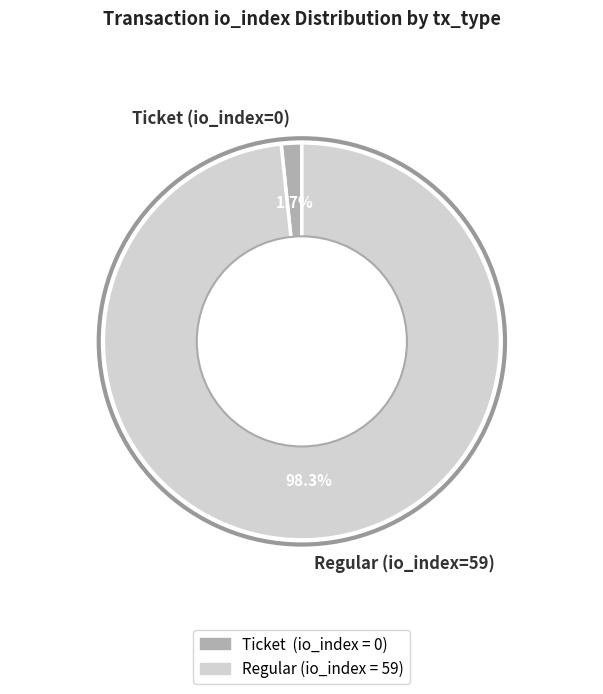

Does Ticket (io_index=0) represent more than half of the total?

No